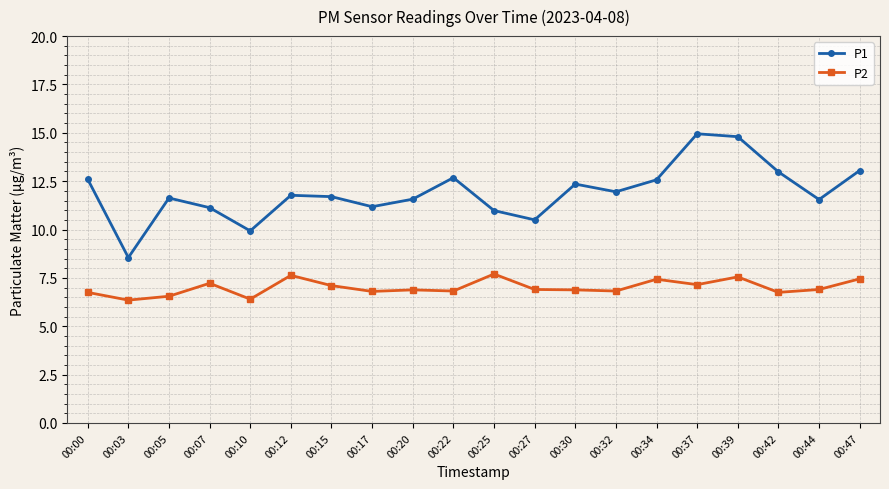

In P2, how many points are higher than both neighbors (excluding endpoints)?

6